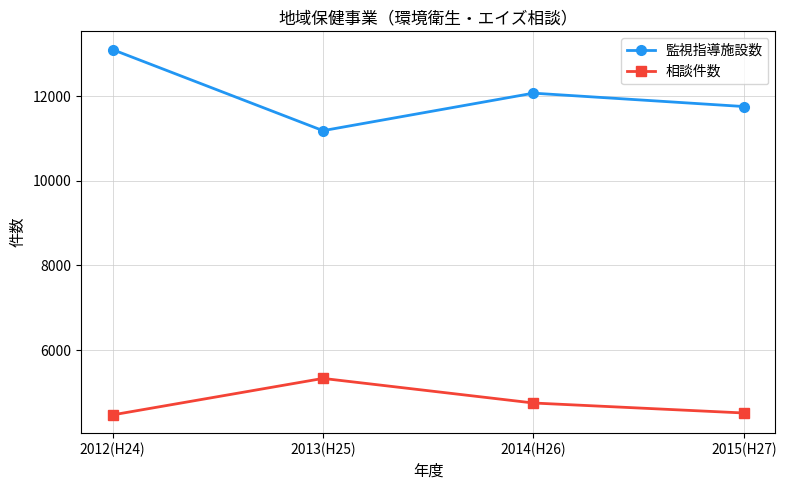

What is the spread (max minus min) of values at 2012(H24)?

8630